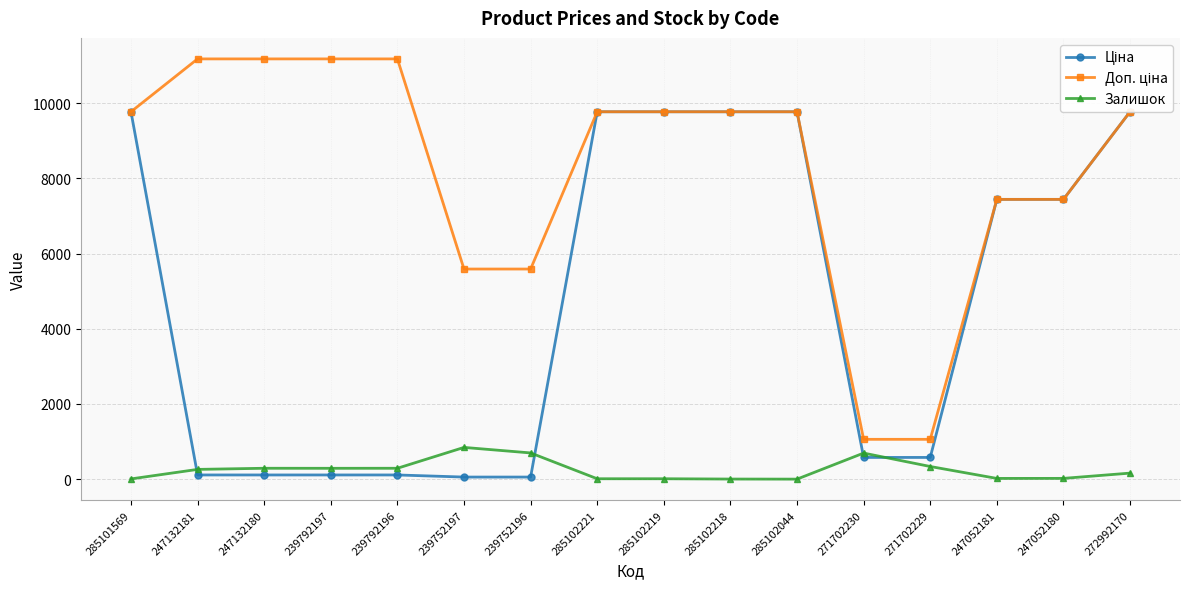

At which label does Доп. ціна first exceed 9775?

285101569